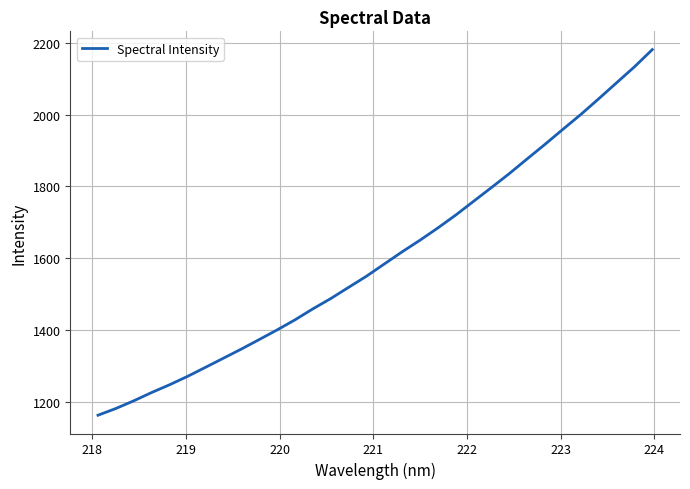

What is the maximum value shown in the chart?

2180.5